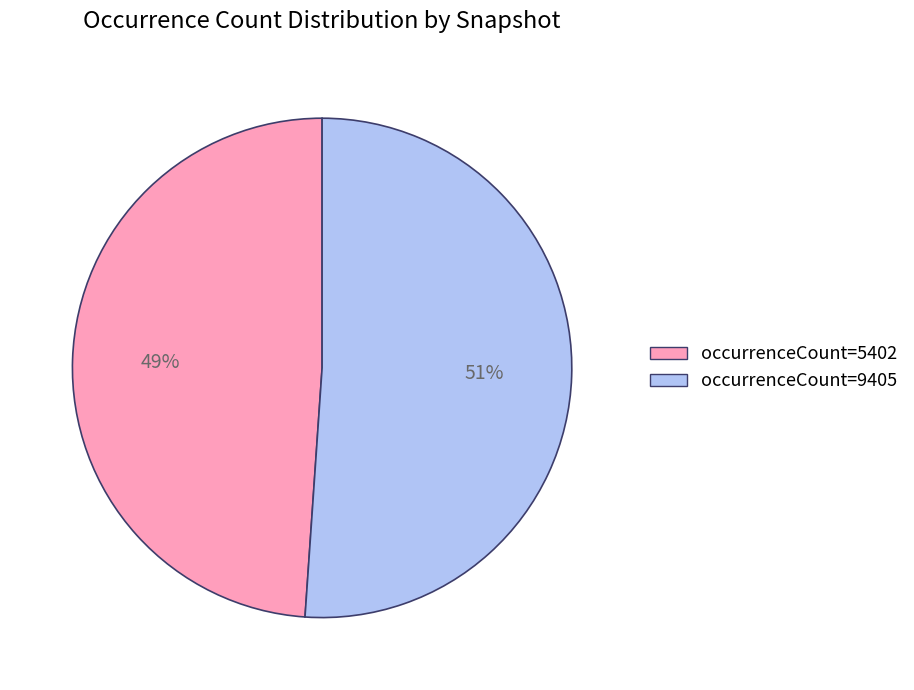

Is there any slice that represents more than half of the pie?

Yes